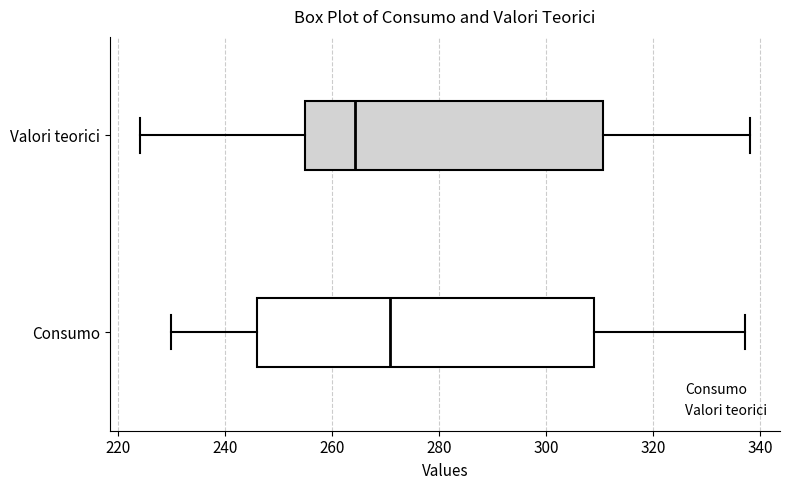

Where does the left whisker of the box for Valori teorici end on the x-axis? The values are not printed on the chart, so give them approximately, as read against the axis.

224